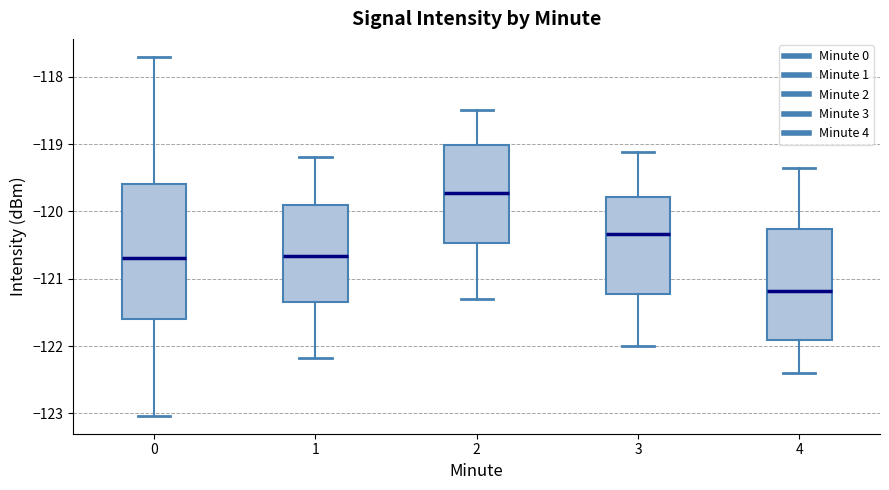

Which box's median line is the lowest?

4